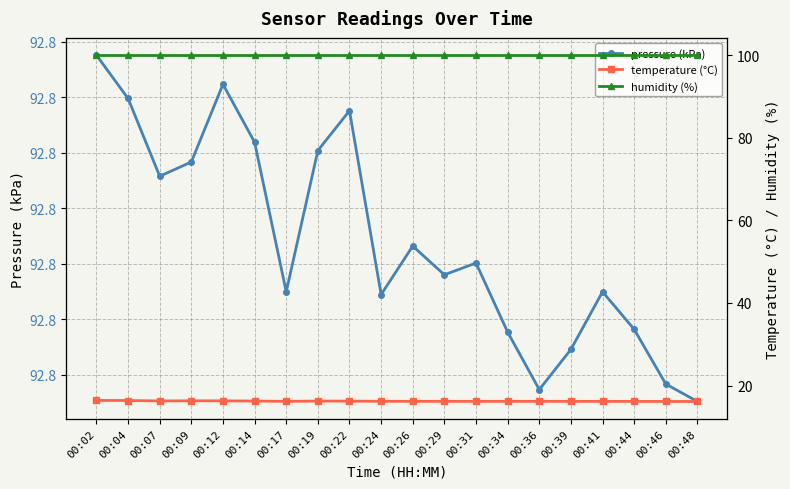

What is the sum of all temperature (°C) values?

324.4